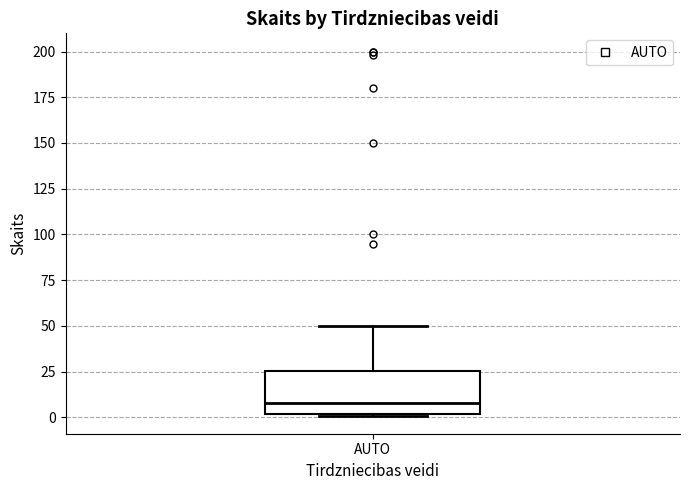

Where is the lower edge of the box for AUTO on the y-axis? The values are not printed on the chart, so give them approximately, as read against the axis.

0